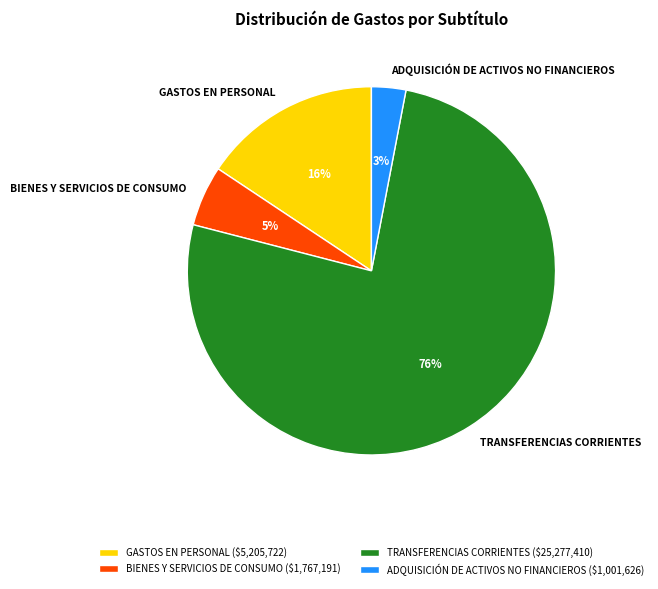

What percentage is the TRANSFERENCIAS CORRIENTES slice, to the nearest percent?

76%